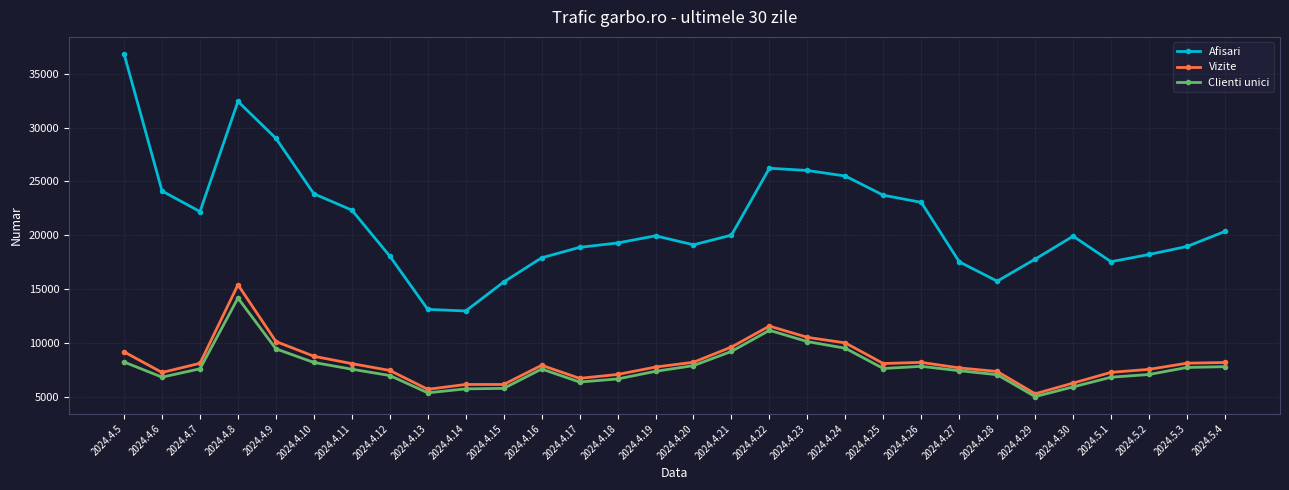

How many categories are shown in the chart?

30